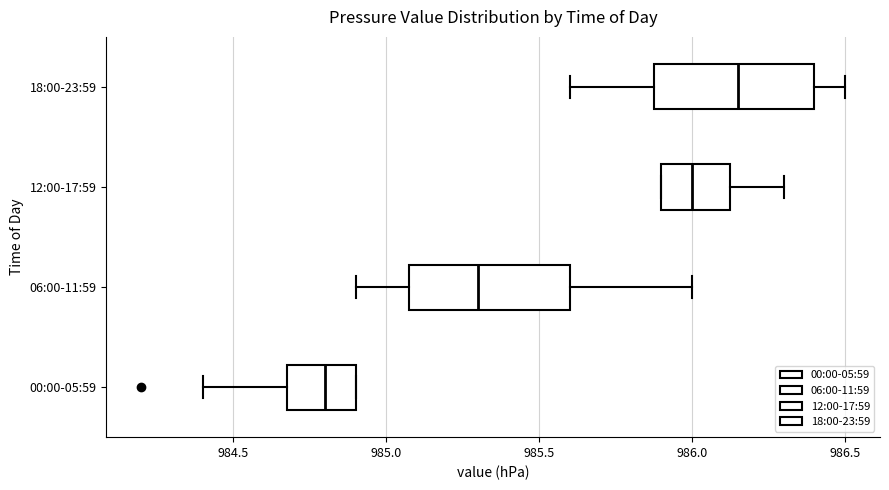

Reading bottom to top, transcribe this box plot: for each box, give where its median line is, the range the box spans, and where its two whiskers end, as read against the x-axis. The values are not printed on the chart, so give them approximately, as read against the axis.

00:00-05:59: median 984.80, box 984.70 to 984.90, whiskers 984.40 to 984.90
06:00-11:59: median 985.30, box 985.10 to 985.60, whiskers 984.90 to 986.00
12:00-17:59: median 986.00, box 985.90 to 986.15, whiskers 985.90 to 986.30
18:00-23:59: median 986.15, box 985.90 to 986.40, whiskers 985.60 to 986.50